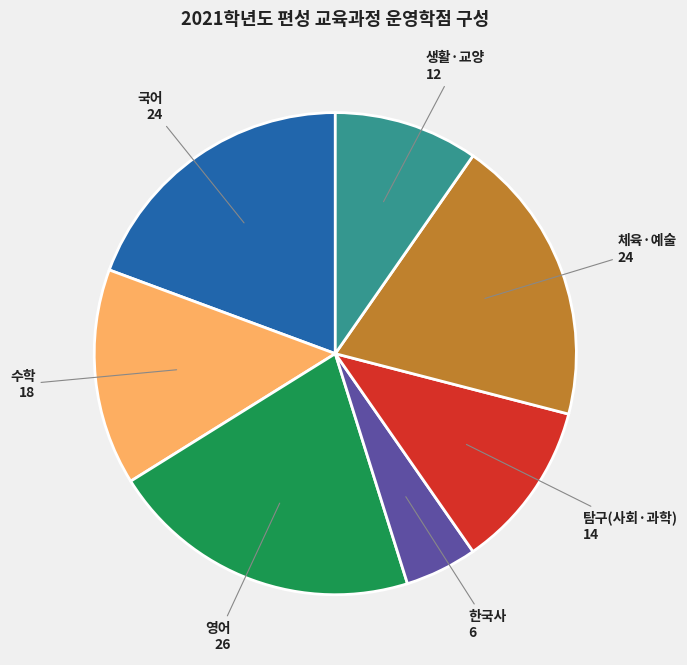

How many segments does this pie chart have?

7